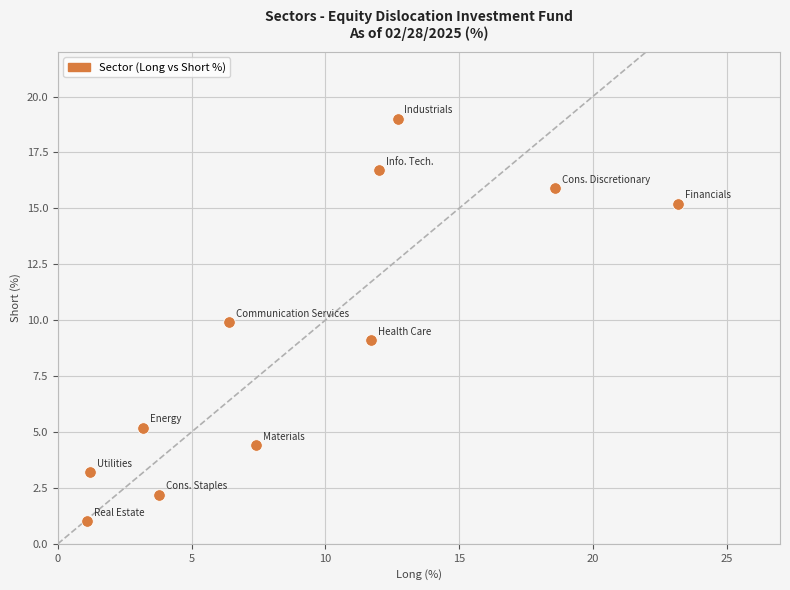

What is the range of Y values (max minus min)?

18.0